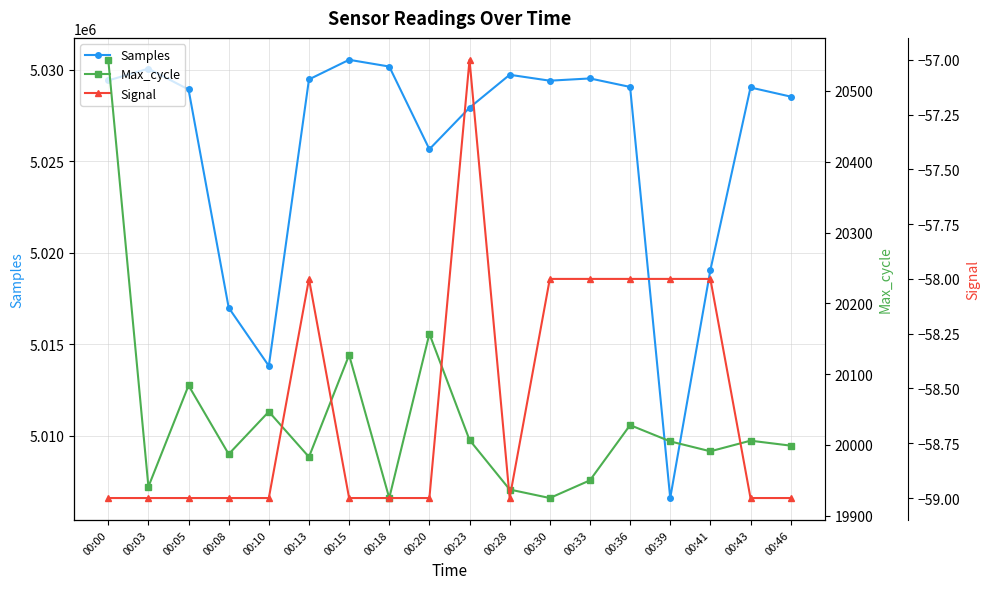

Reading left to right, extract all data points from this chart.

Samples: 00:00=5029421	00:03=5030062	00:05=5028926	00:08=5017006	00:10=5013826	00:13=5029477	00:15=5030548	00:18=5030180	00:20=5025663	00:23=5027931	00:28=5029730	00:30=5029407	00:33=5029530	00:36=5029066	00:39=5006610	00:41=5019059	00:43=5029035	00:46=5028538
Max_cycle: 00:00=20544	00:03=19941	00:05=20084	00:08=19987	00:10=20047	00:13=19983	00:15=20127	00:18=19925	00:20=20157	00:23=20007	00:28=19937	00:30=19925	00:33=19950	00:36=20028	00:39=20005	00:41=19991	00:43=20006	00:46=19999
Signal: 00:00=-59	00:03=-59	00:05=-59	00:08=-59	00:10=-59	00:13=-58	00:15=-59	00:18=-59	00:20=-59	00:23=-57	00:28=-59	00:30=-58	00:33=-58	00:36=-58	00:39=-58	00:41=-58	00:43=-59	00:46=-59